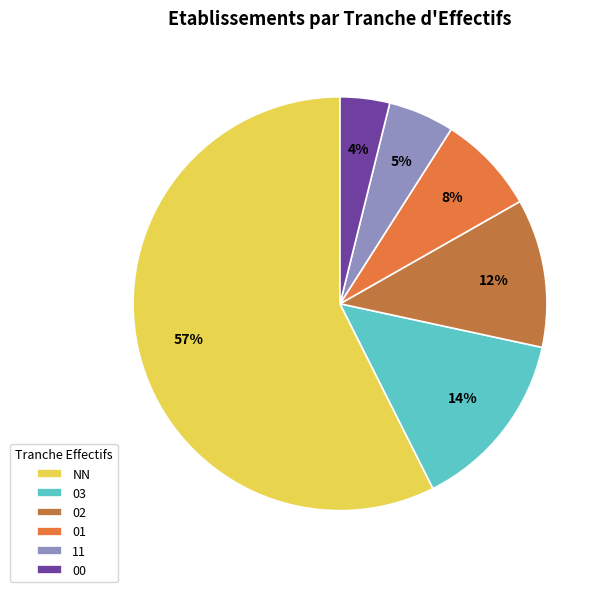

What percentage is the NN slice, to the nearest percent?

57%